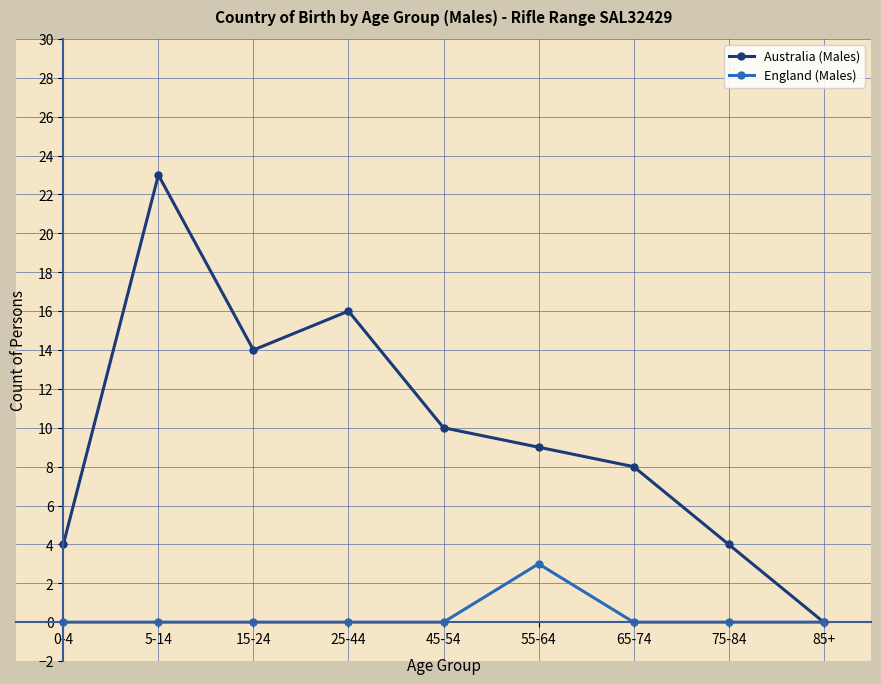

What is the difference between the maximum and minimum values in the England (Males) series?

3